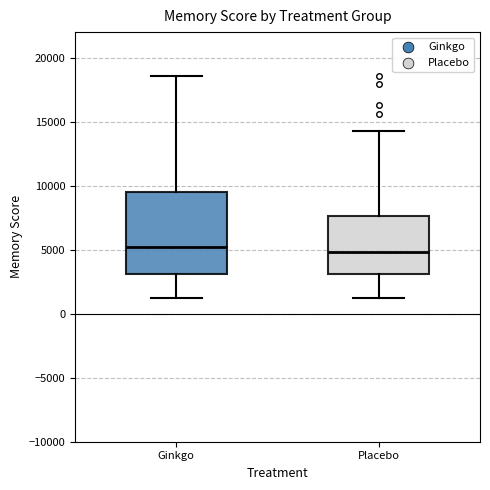

Comparing the boxes themselves (not the whiskers), which one is the tallest?

Ginkgo